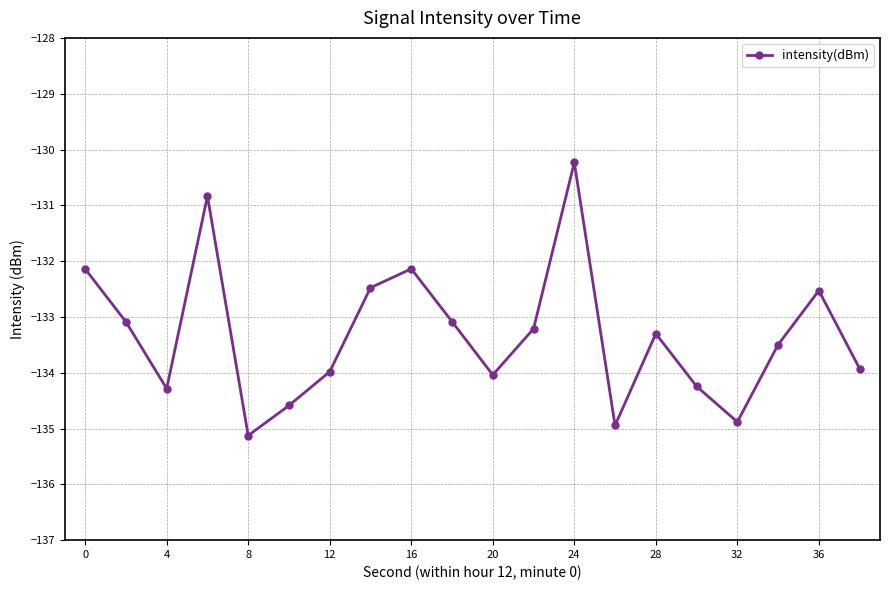

What is the greatest value displayed?

-130.2